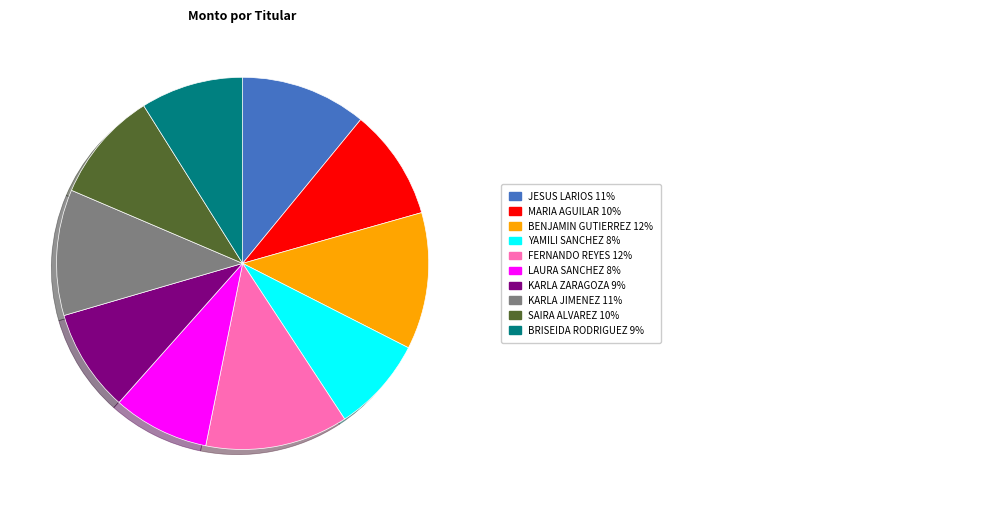

Is there any slice that represents more than half of the pie?

No